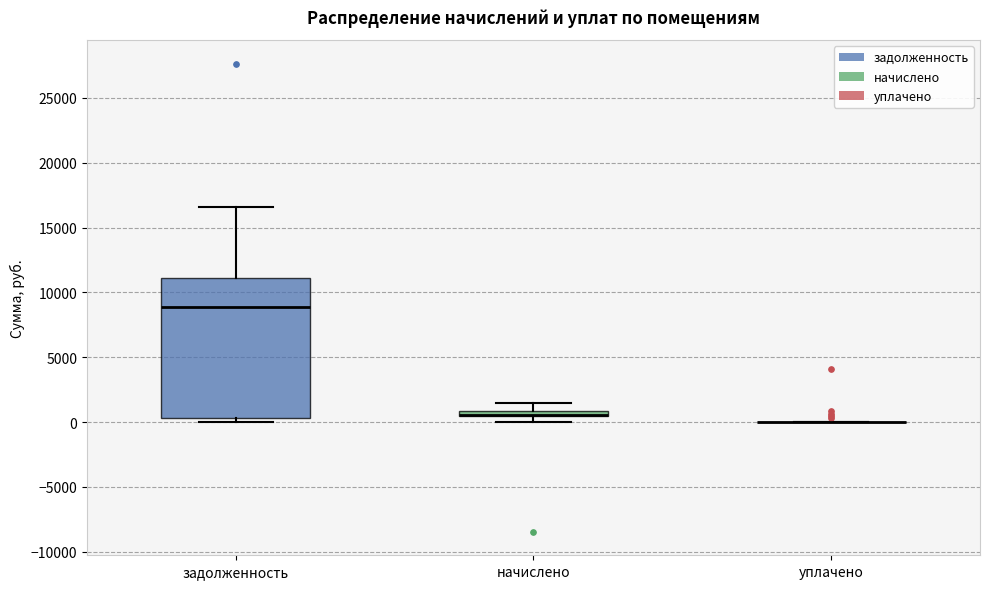

Comparing the boxes themselves (not the whiskers), which one is the tallest?

задолженность